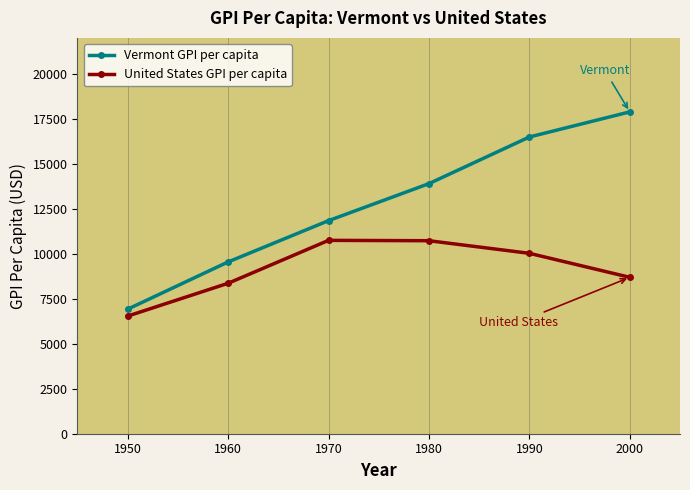

At 1980, list the series in order from smallest to largest.

United States GPI per capita, Vermont GPI per capita